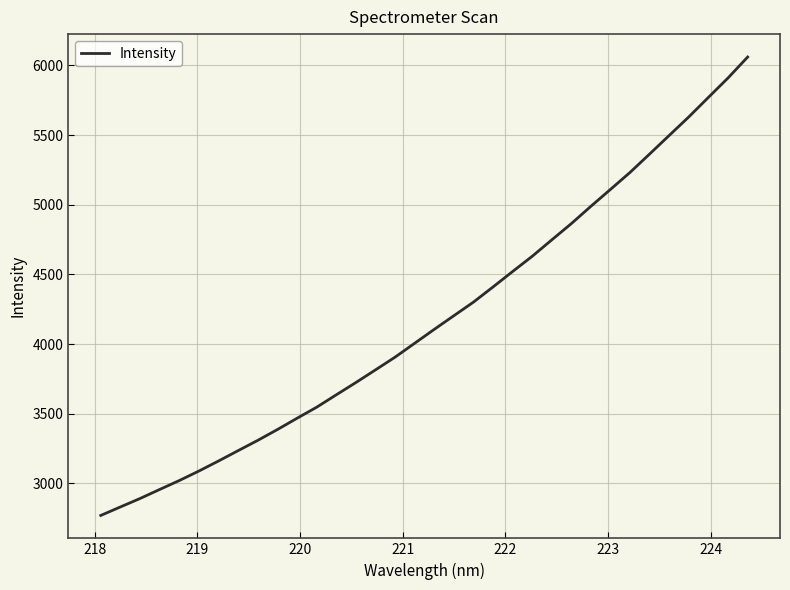

How many series are shown in this chart?

1